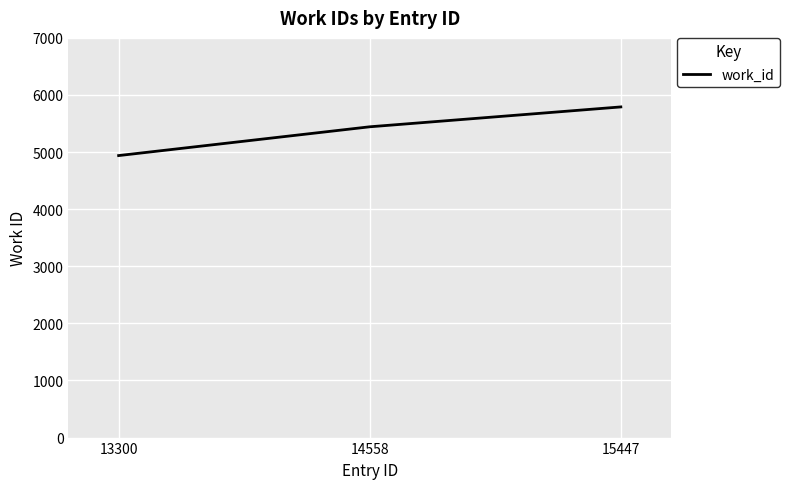

Approximately how many times larger is the value at 14558 compared to 13300?

1.1